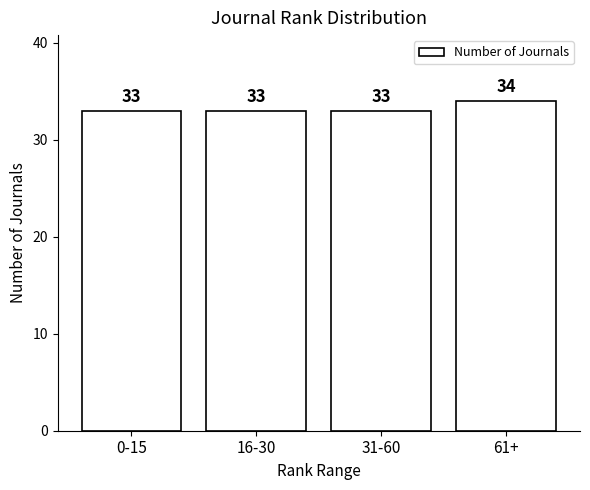

Reading right to left, list all the values displayed in this chart.

34	33	33	33